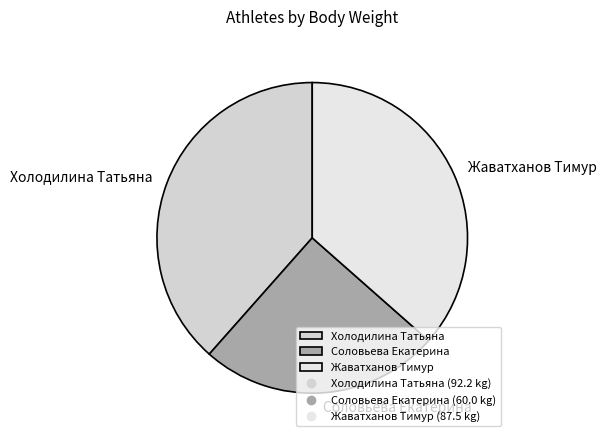

Is the sum of Холодилина Татьяна and Жаватханов Тимур greater than half?

Yes